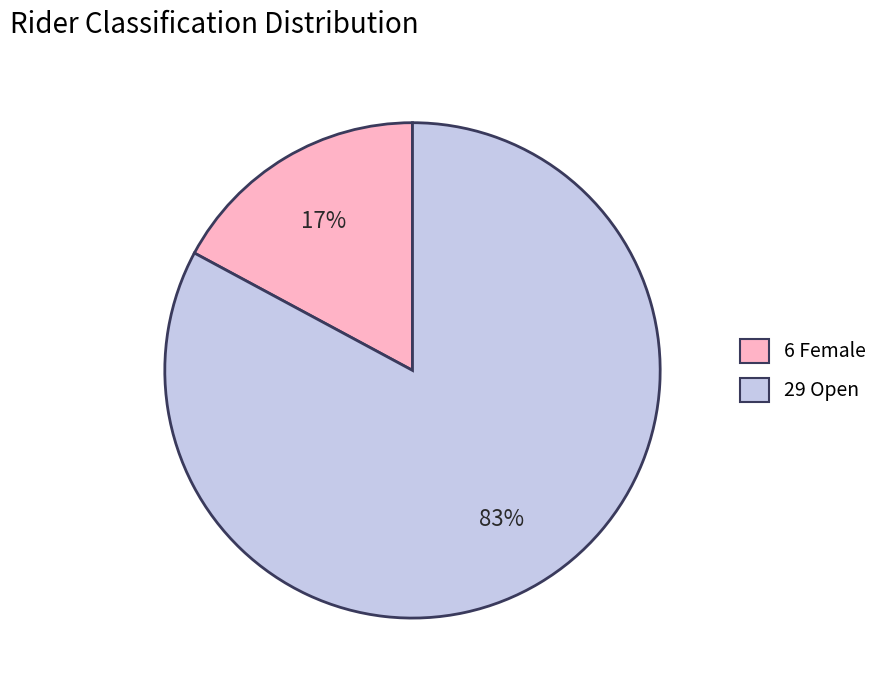

What is the majority slice?

29 Open